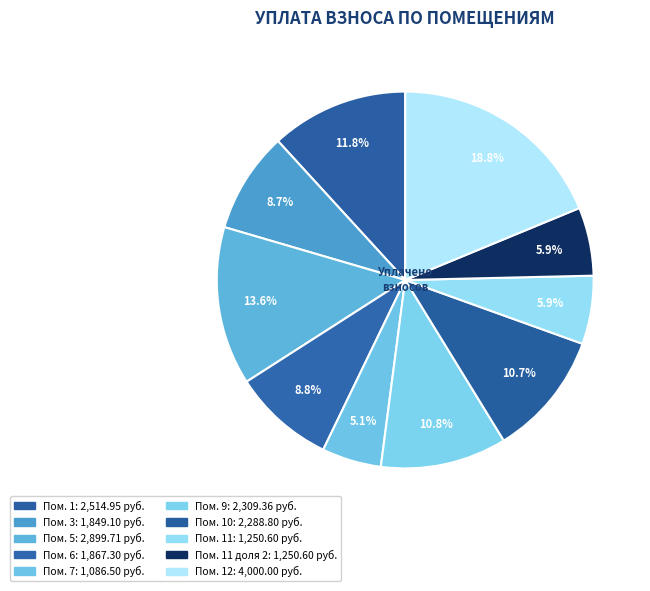

Count the number of slices in the pie.

10